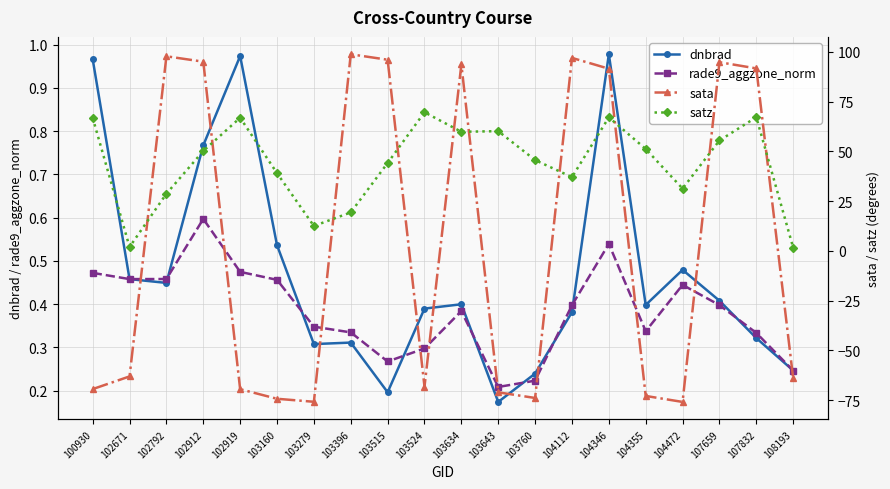

Where do sata and satz first cross each other?

102671 and 102792